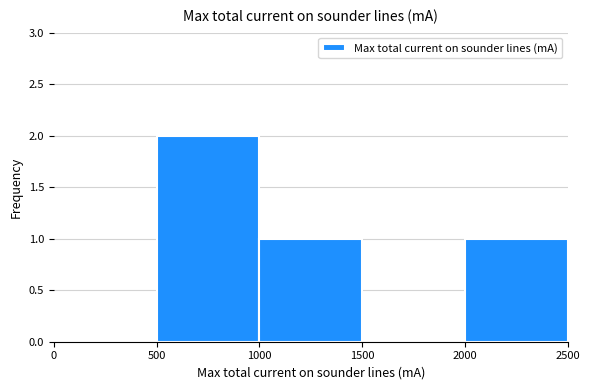

Reading left to right, transcribe this chart: for each bar, give the range it covers on the x-axis and its height. The values are not printed on the chart, so give them approximately, as read against the axis.

0 to 500: 0
500 to 1000: 2
1000 to 1500: 1
1500 to 2000: 0
2000 to 2500: 1